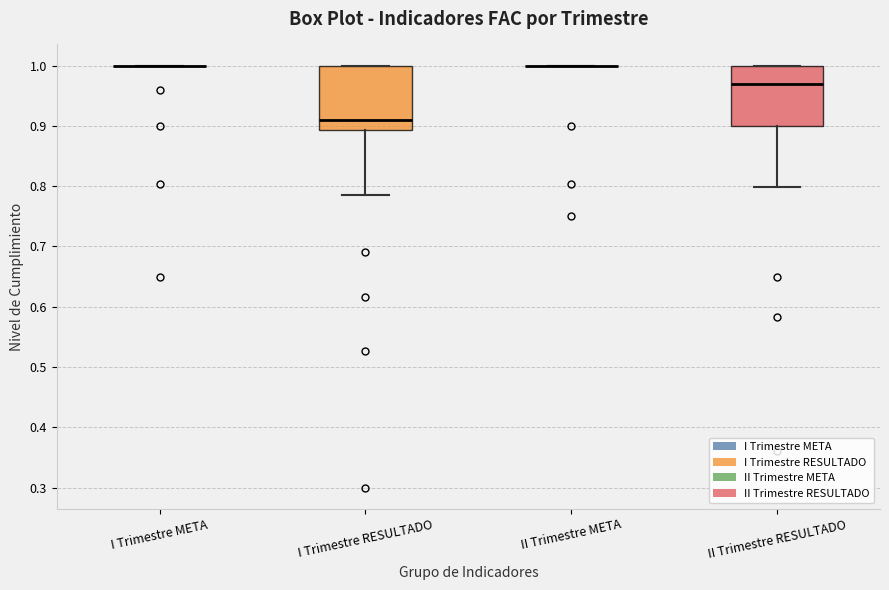

Reading left to right, transcribe this box plot: for each box, give where its median line is, the range the box spans, and where its two whiskers end, as read against the y-axis. The values are not printed on the chart, so give them approximately, as read against the axis.

I Trimestre META: box collapsed to a line at 1.00, whiskers 1.00 to 1.00
I Trimestre RESULTADO: median 0.91, box 0.89 to 1.00, whiskers 0.79 to 1.00
II Trimestre META: box collapsed to a line at 1.00, whiskers 1.00 to 1.00
II Trimestre RESULTADO: median 0.97, box 0.90 to 1.00, whiskers 0.80 to 1.00